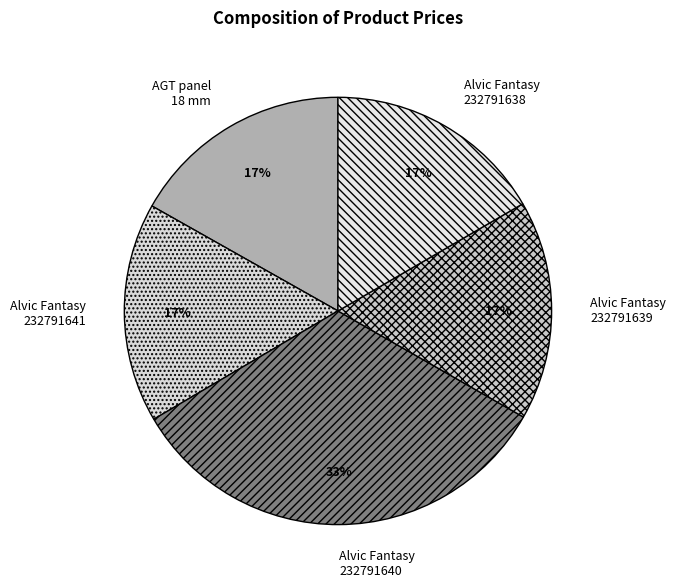

Combined, do Alvic Fantasy 232791638 and Alvic Fantasy 232791641 account for over 50%?

No